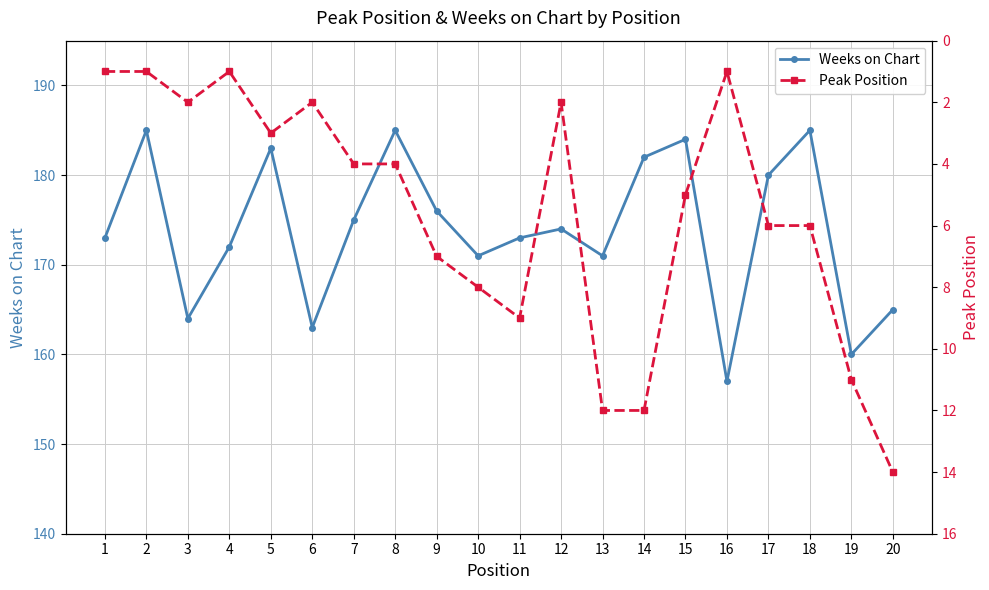

Between 1 and 2, which series saw the biggest shift?

Weeks on Chart